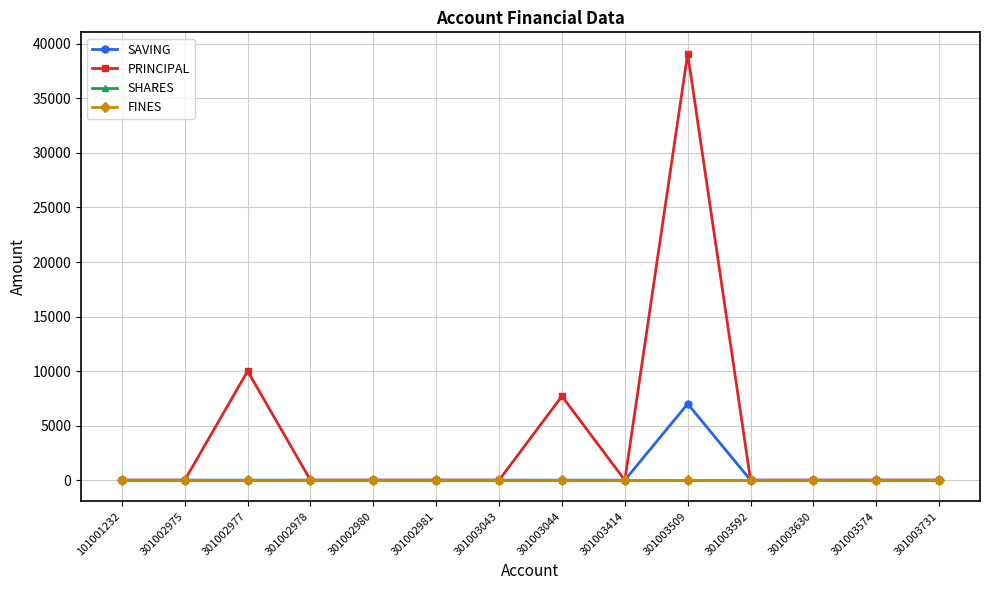

Is this an area chart (filled region under the line)?

No